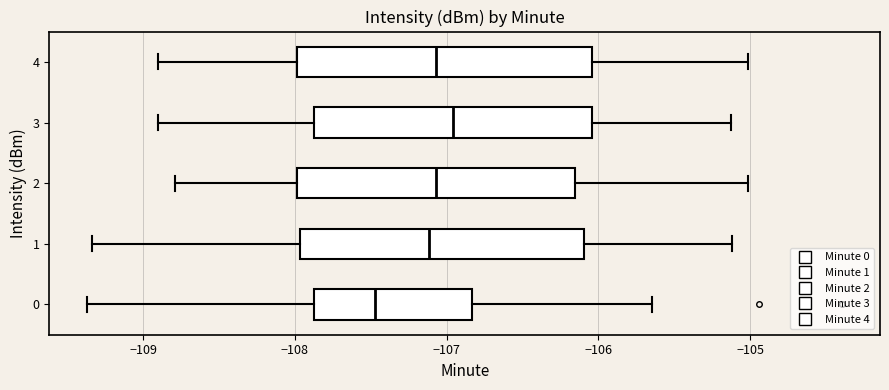

Reading bottom to top, transcribe this box plot: for each box, give where its median line is, the range the box spans, and where its two whiskers end, as read against the x-axis. The values are not printed on the chart, so give them approximately, as read against the axis.

0: median -107.5, box -107.9 to -106.8, whiskers -109.4 to -105.6
1: median -107.1, box -108.0 to -106.1, whiskers -109.3 to -105.1
2: median -107.1, box -108.0 to -106.2, whiskers -108.8 to -105.0
3: median -107.0, box -107.9 to -106.0, whiskers -108.9 to -105.1
4: median -107.1, box -108.0 to -106.0, whiskers -108.9 to -105.0